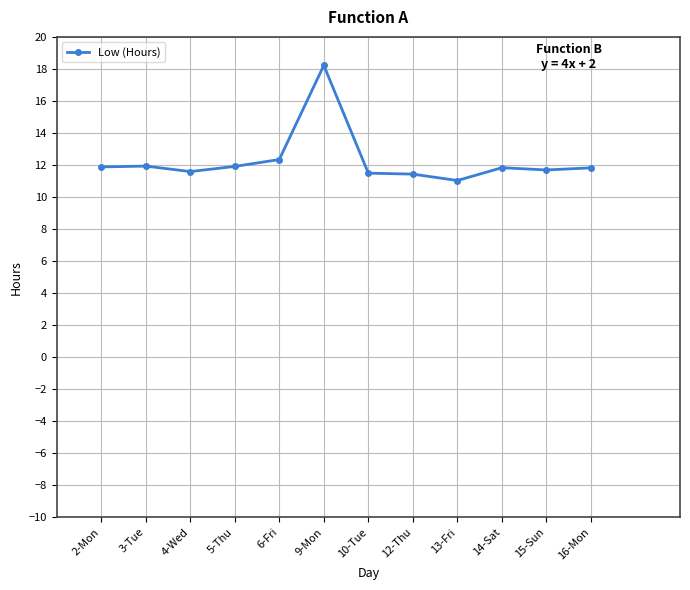

What is the difference between the second highest and second lowest values?

0.9